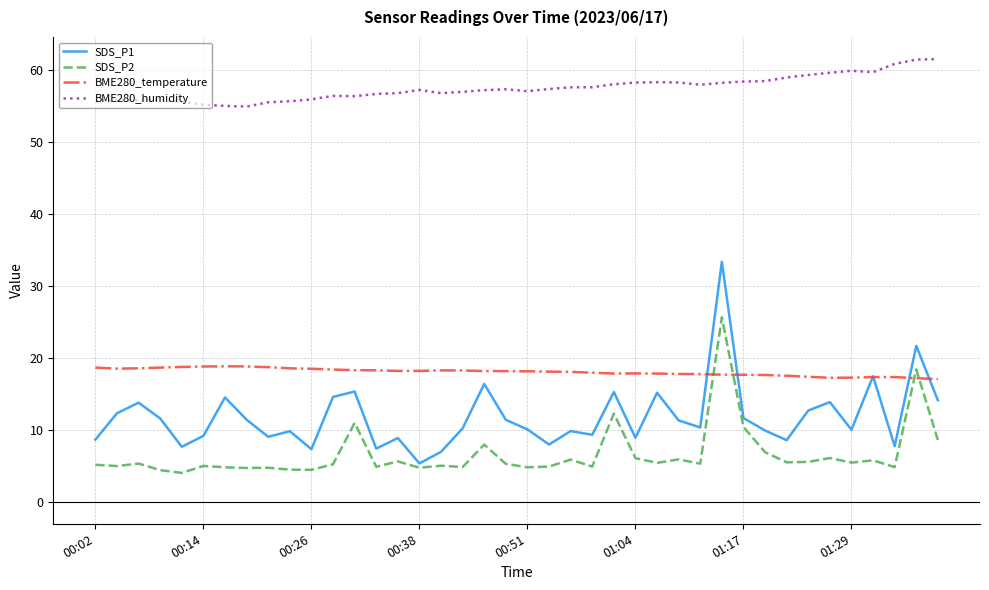

Which series has the largest range (max minus min)?

SDS_P1